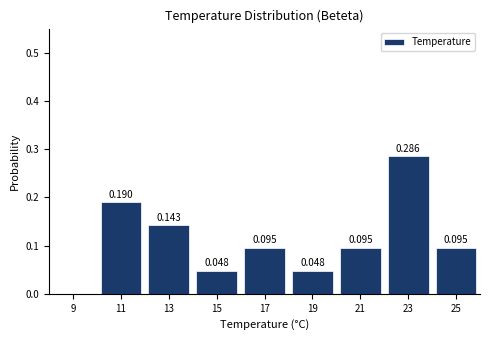

Over which range of the x-axis is the bar tallest?

22 to 24